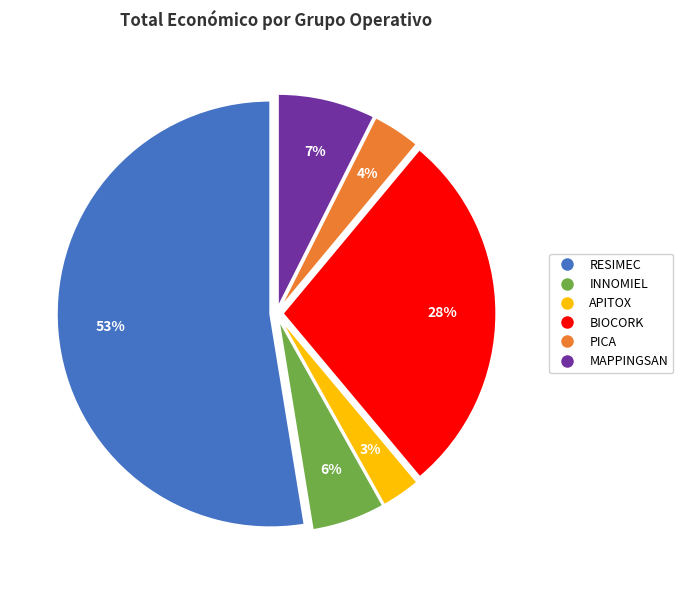

Between MAPPINGSAN and BIOCORK, which is larger?

BIOCORK